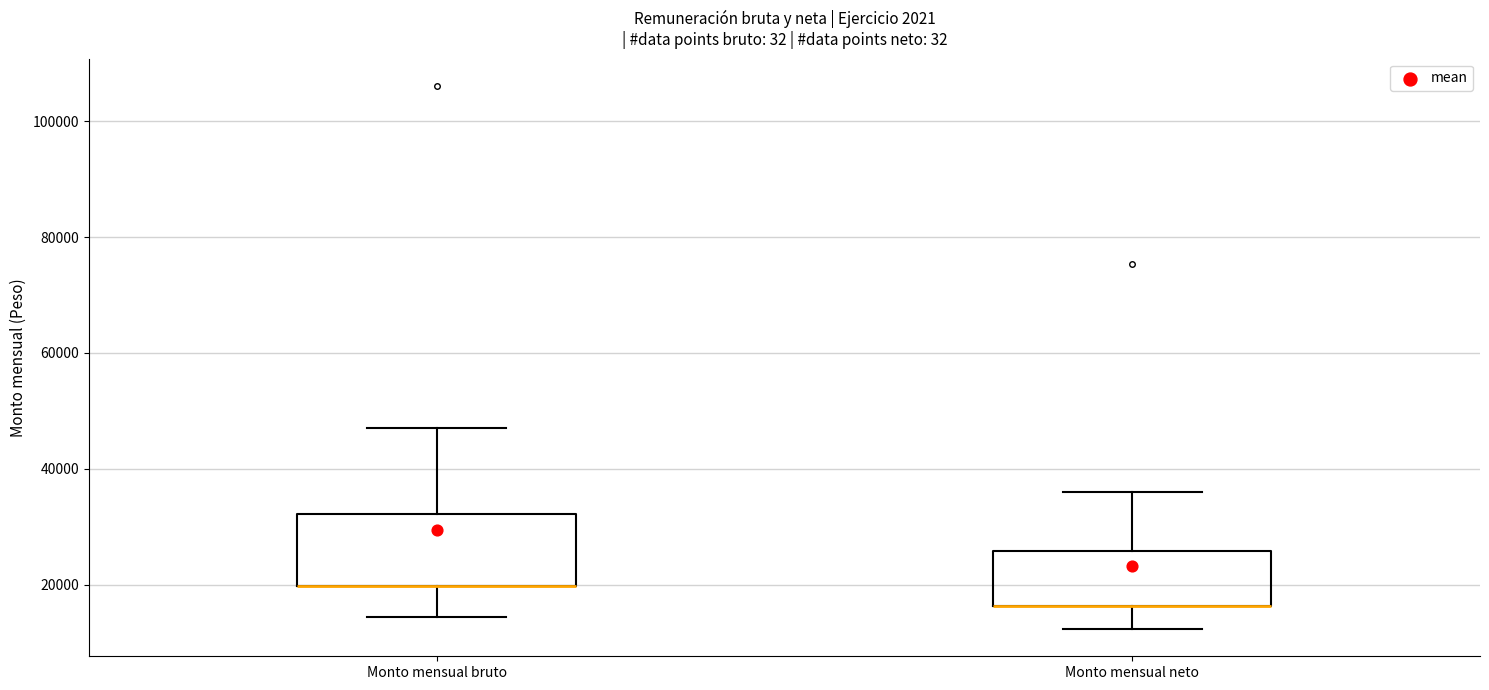

Reading left to right, read every box against the y-axis: the position of its median line, the range the box covers, and the ends of its whiskers. The values are not printed on the chart, so give them approximately, as read against the axis.

Monto mensual bruto: median 20000 (drawn on the box's lower edge), box 20000 to 32000, whiskers 14000 to 48000
Monto mensual neto: median 16000 (drawn on the box's lower edge), box 16000 to 26000, whiskers 12000 to 36000